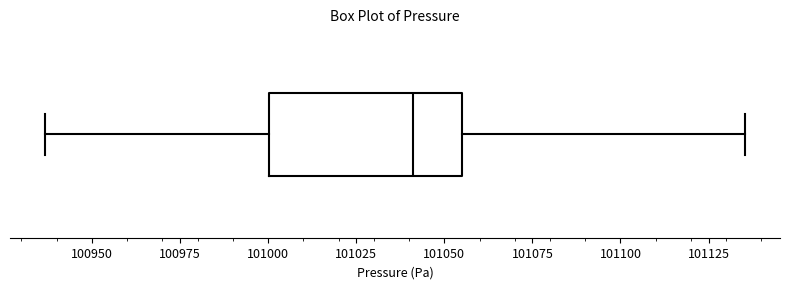

Transcribe this box plot: give where the median line is, the range the box spans, and where the two whiskers end, as read against the x-axis. The values are not printed on the chart, so give them approximately, as read against the axis.

median 101040, box 101000 to 101055, whiskers 100935 to 101135